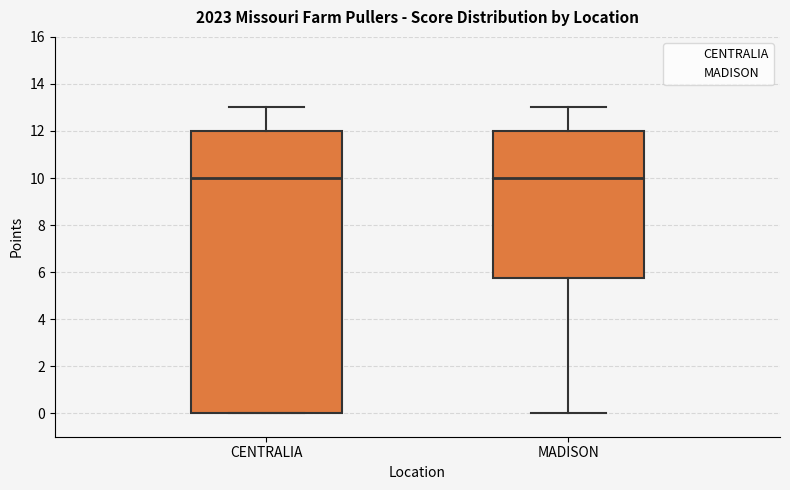

Reading left to right, read every box against the y-axis: the position of its median line, the range the box covers, and the ends of its whiskers. The values are not printed on the chart, so give them approximately, as read against the axis.

CENTRALIA: median 10.0, box 0.0 to 12.0, whiskers 0.0 to 13.0
MADISON: median 10.0, box 5.8 to 12.0, whiskers 0.0 to 13.0